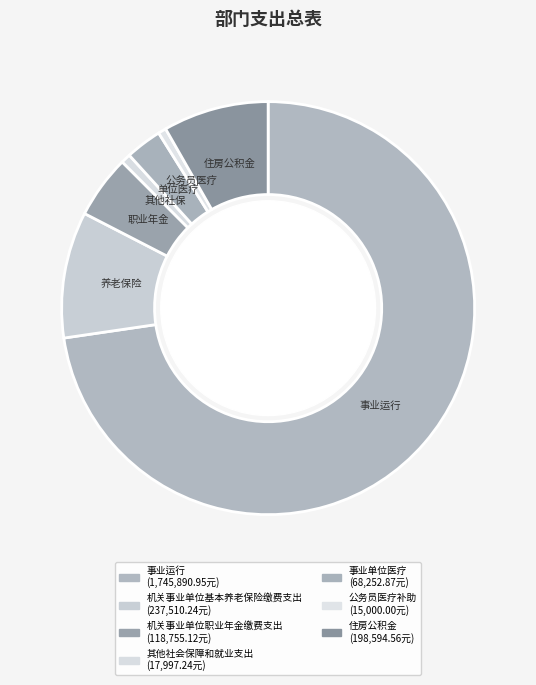

What is the total percentage of 住房公积金 and 事业运行?

81.0%